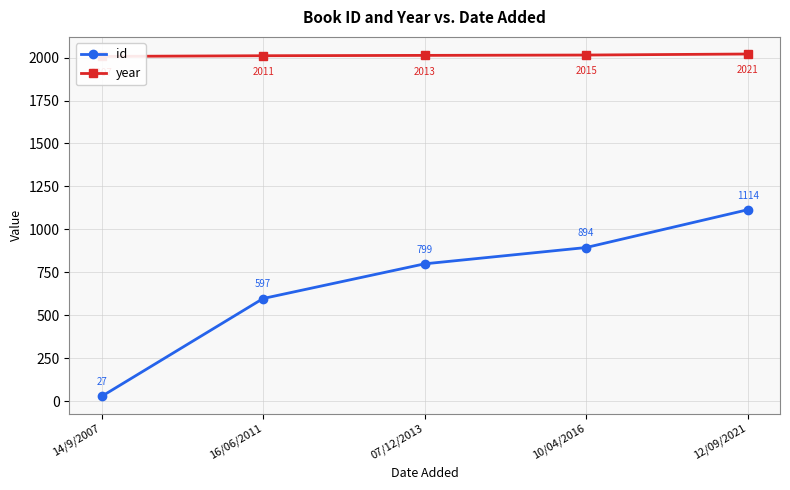

Which series has the widest spread of values?

id